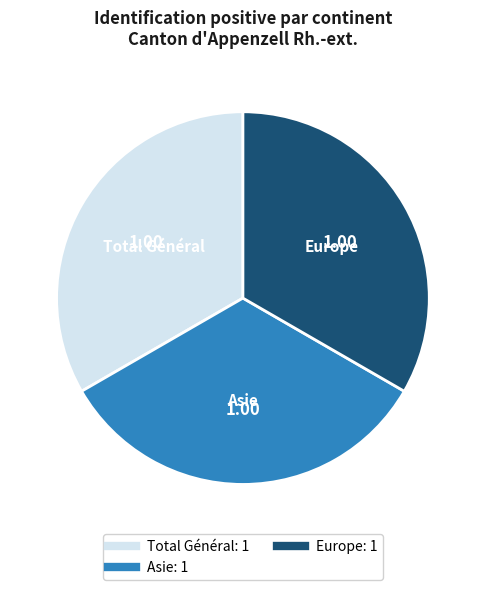

How many slices are in this pie chart?

3